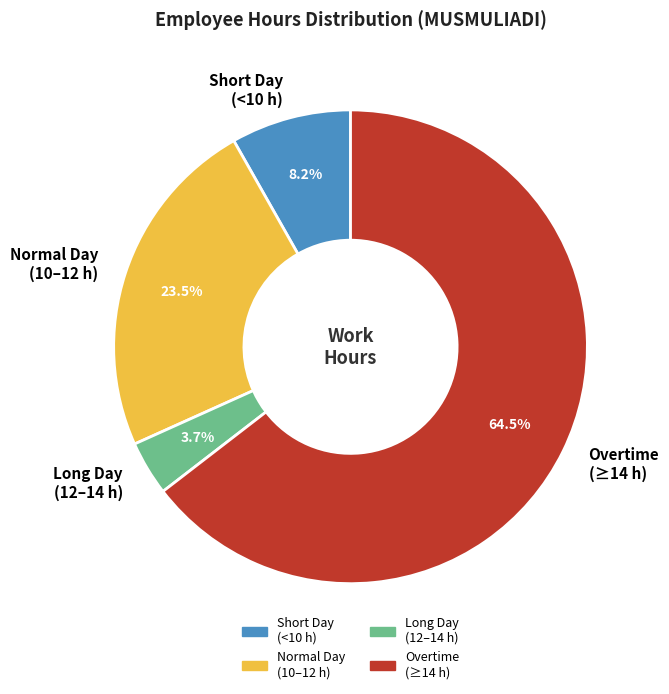

Combined, what portion of the pie is Normal Day (10–12 h) and Overtime (≥14 h)?

88.1%